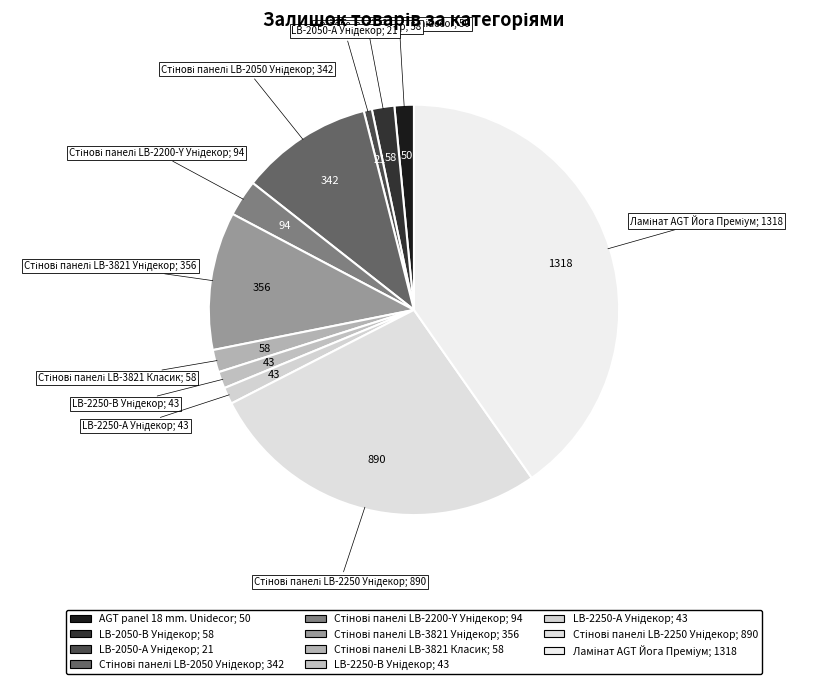

How many slices are in this pie chart?

11